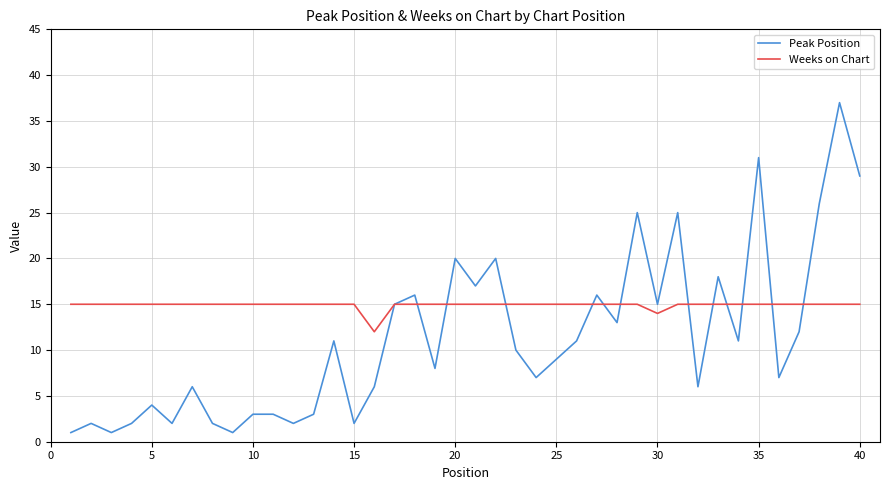

What is the sum of all Weeks on Chart values?

596